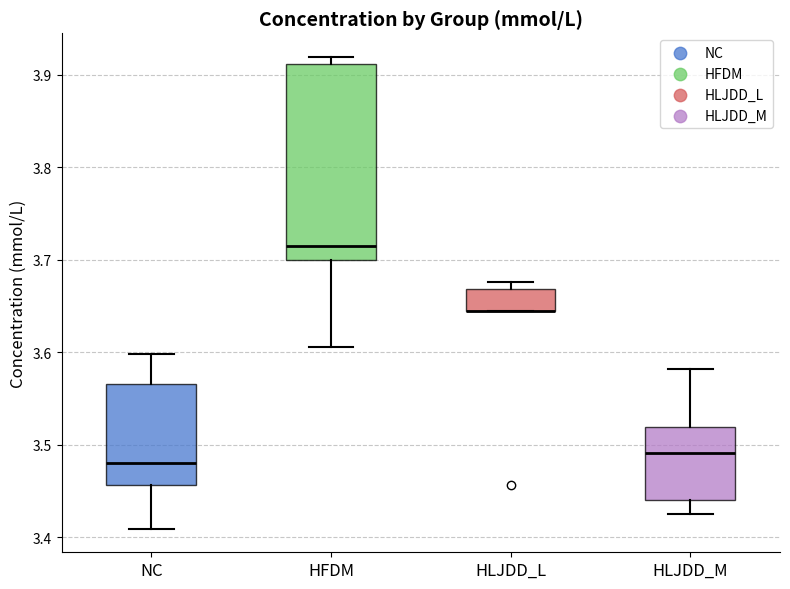

Where is the lower edge of the box for HLJDD_L on the y-axis? The values are not printed on the chart, so give them approximately, as read against the axis.

3.64